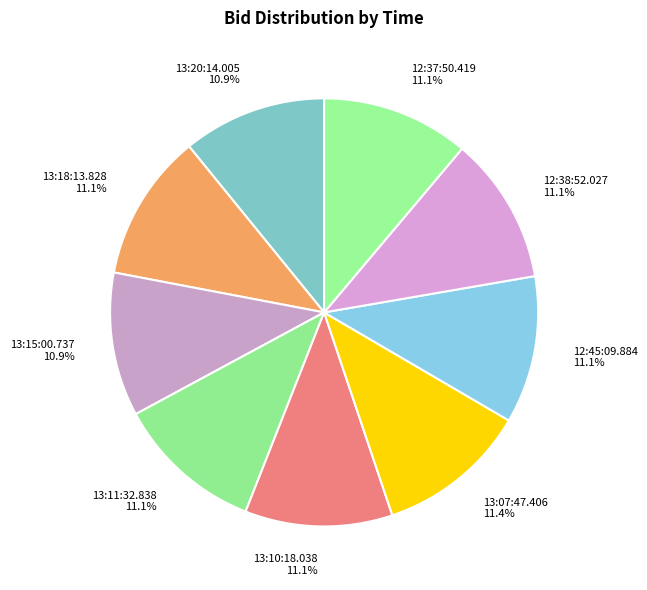

To the nearest percent, what is the average slice percentage?

11%